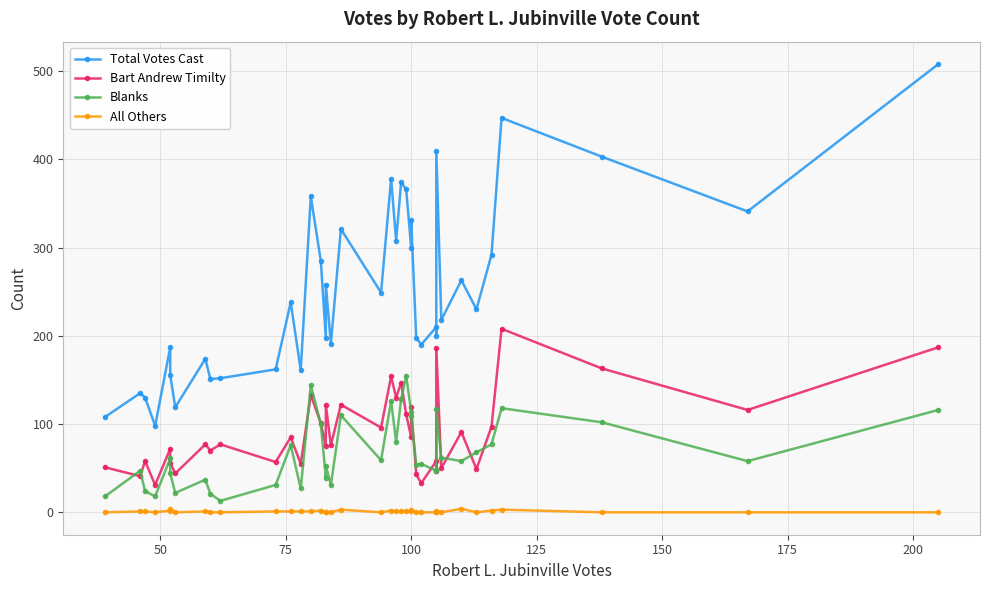

What is the value of the Bart Andrew Timilty point at the 22nd from the left?

130